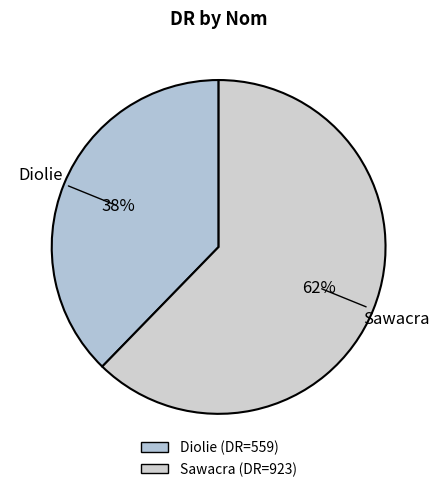

To the nearest percent, what portion does Diolie represent?

38%